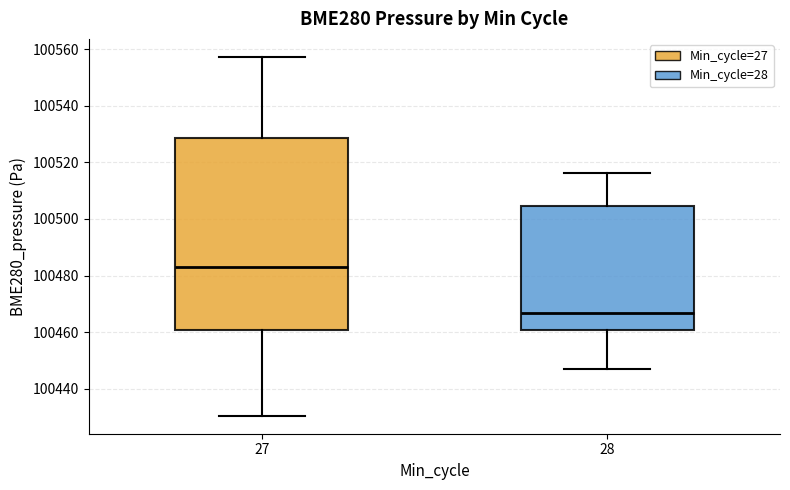

Reading left to right, read every box against the y-axis: the position of its median line, the range the box covers, and the ends of its whiskers. The values are not printed on the chart, so give them approximately, as read against the axis.

27: median 100484, box 100460 to 100528, whiskers 100430 to 100558
28: median 100466, box 100460 to 100504, whiskers 100446 to 100516